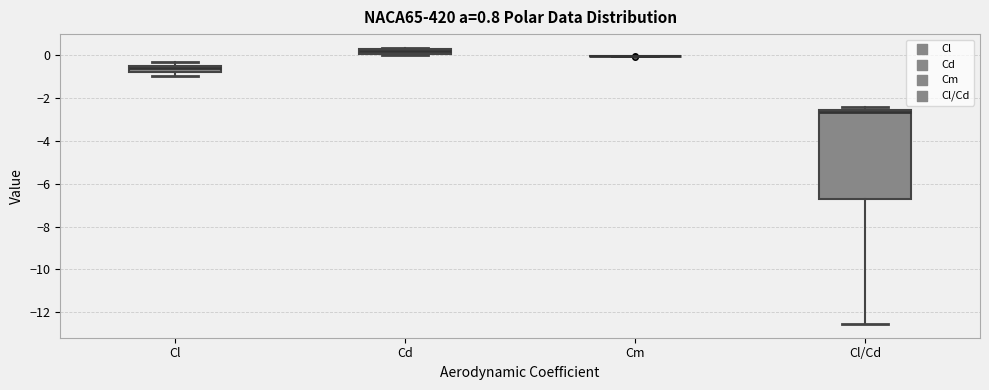

Comparing the boxes themselves (not the whiskers), which one is the tallest?

Cl/Cd